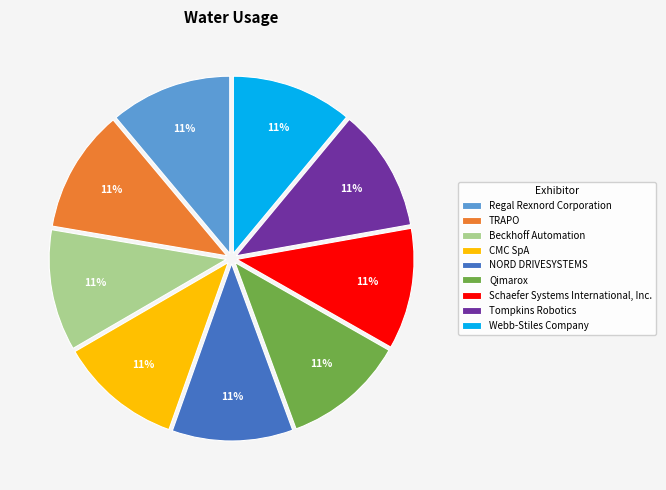

How many slices are in this pie chart?

9